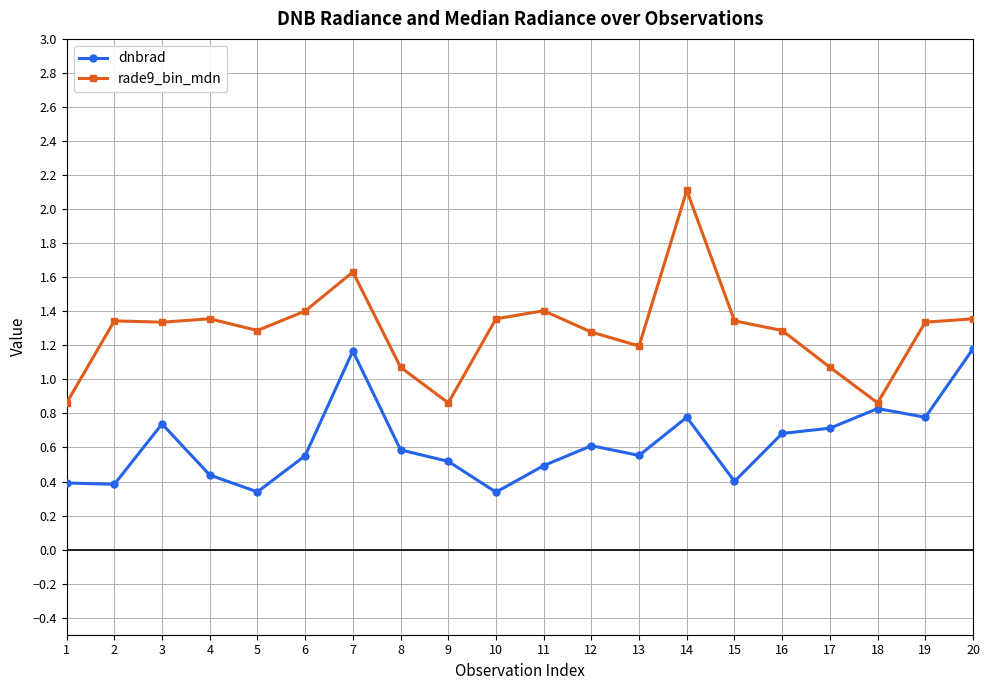

Which category has the highest value in the rade9_bin_mdn series?

14